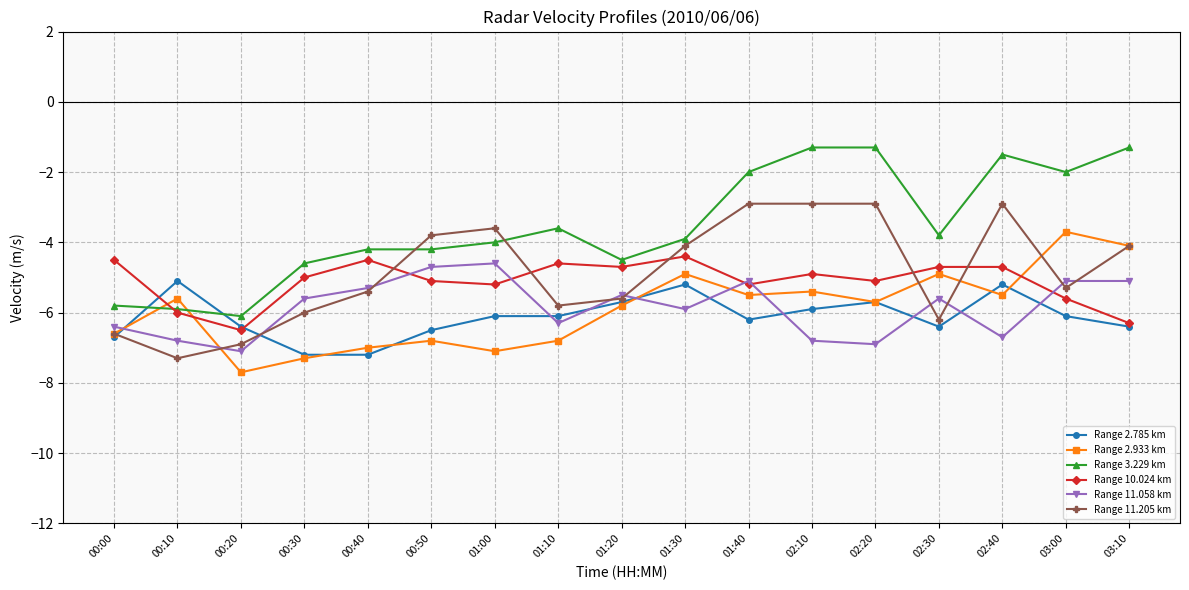

What is the label of the 1st point from the left?

00:00